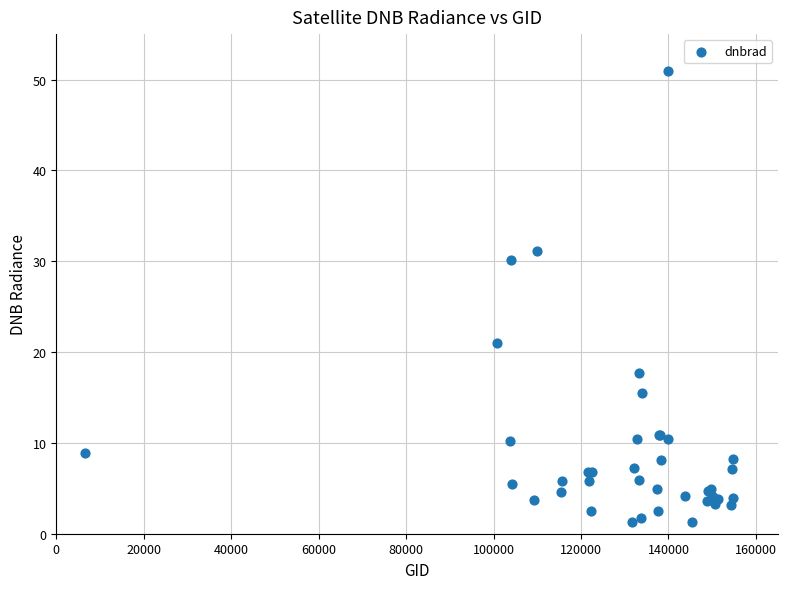

What Y value in the scatter plot is closest to 26?

30.1